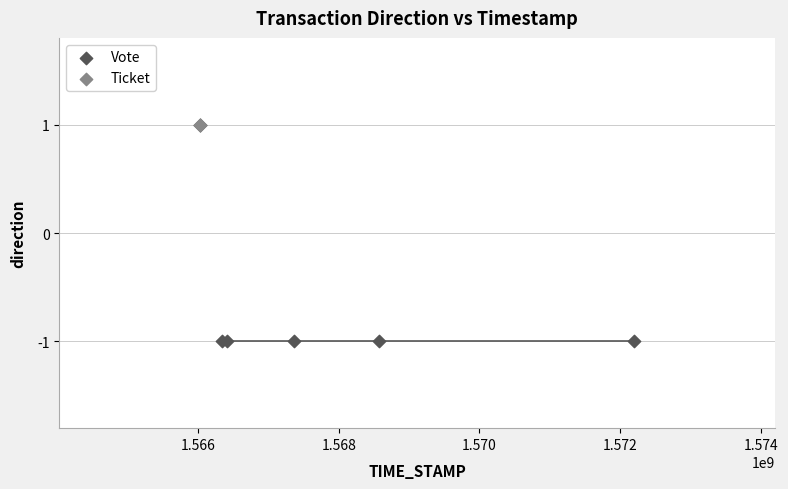

Which series contains the lowest Y value?

Vote